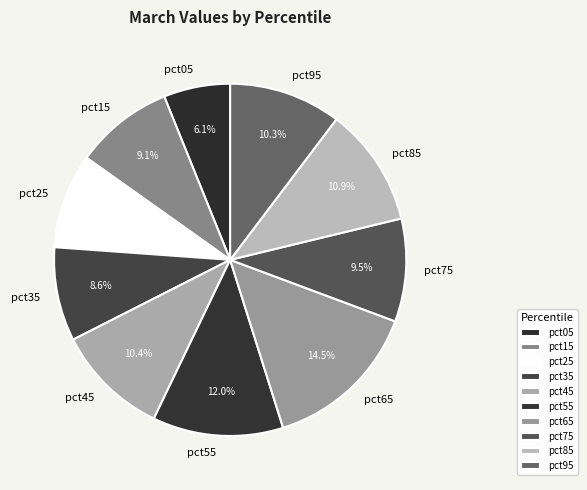

How many segments does this pie chart have?

10